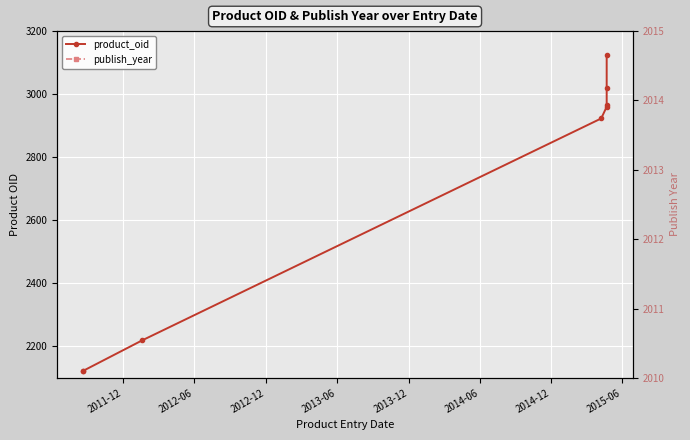

What is the smallest value displayed?

2011